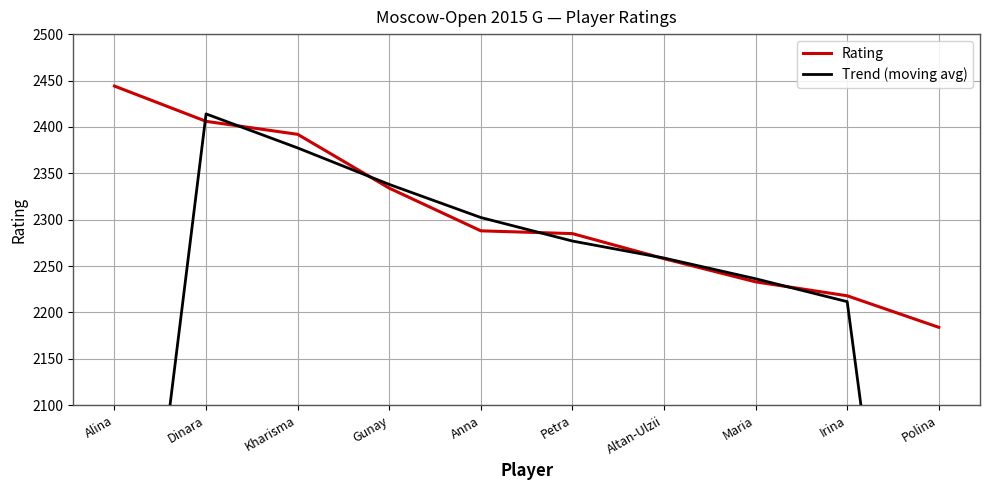

Where is the first local maximum for Trend (moving avg)?

Dinara